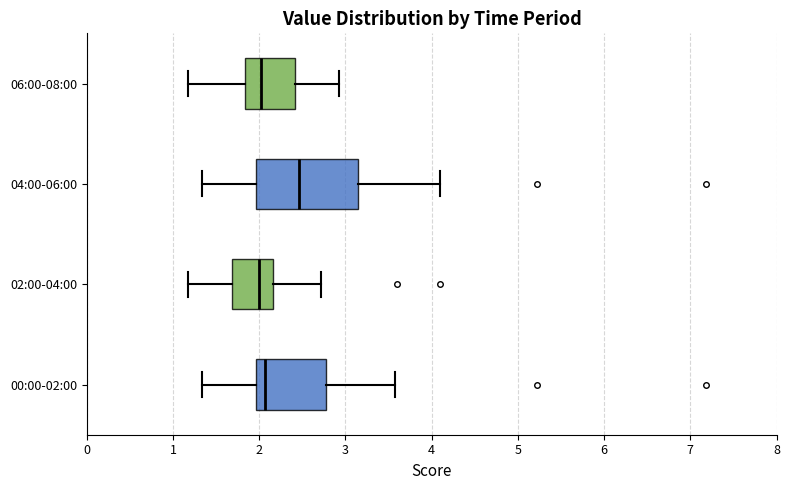

Reading bottom to top, transcribe this box plot: for each box, give where its median line is, the range the box spans, and where its two whiskers end, as read against the x-axis. The values are not printed on the chart, so give them approximately, as read against the axis.

00:00-02:00: median 2.1, box 2.0 to 2.8, whiskers 1.3 to 3.6
02:00-04:00: median 2.0, box 1.7 to 2.2, whiskers 1.2 to 2.7
04:00-06:00: median 2.5, box 2.0 to 3.1, whiskers 1.3 to 4.1
06:00-08:00: median 2.0, box 1.8 to 2.4, whiskers 1.2 to 2.9